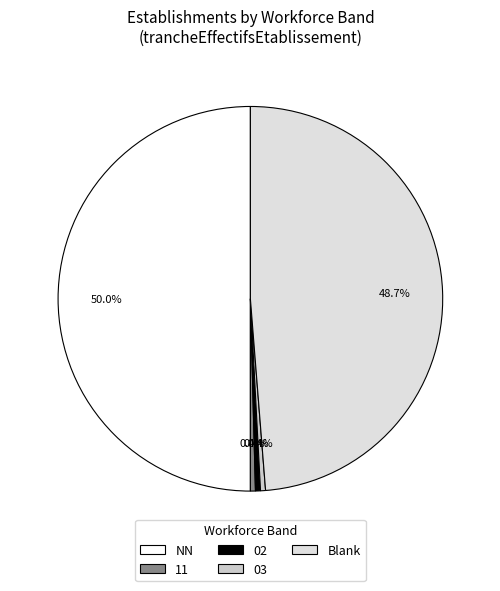

Count the number of slices in the pie.

5